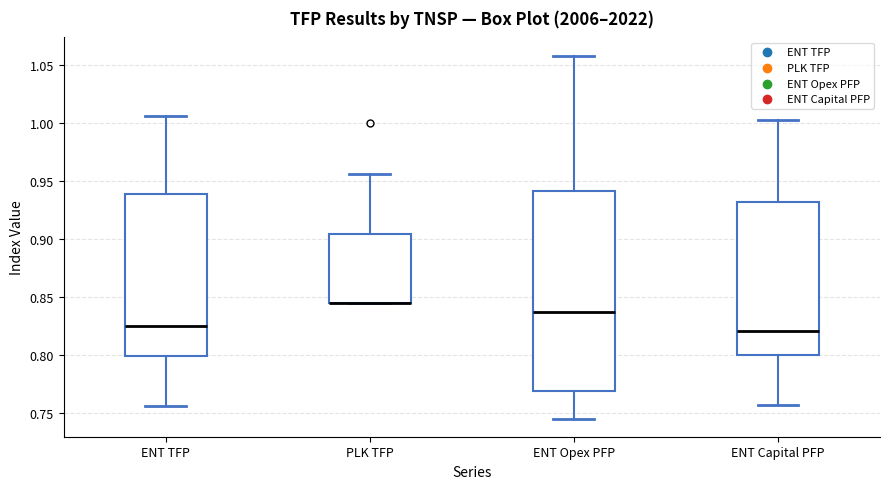

Reading left to right, transcribe this box plot: for each box, give where its median line is, the range the box spans, and where its two whiskers end, as read against the y-axis. The values are not printed on the chart, so give them approximately, as read against the axis.

ENT TFP: median 0.825, box 0.800 to 0.940, whiskers 0.755 to 1.005
PLK TFP: median 0.845 (drawn on the box's lower edge), box 0.845 to 0.905, whiskers 0.845 to 0.955
ENT Opex PFP: median 0.835, box 0.770 to 0.940, whiskers 0.745 to 1.060
ENT Capital PFP: median 0.820, box 0.800 to 0.930, whiskers 0.755 to 1.000